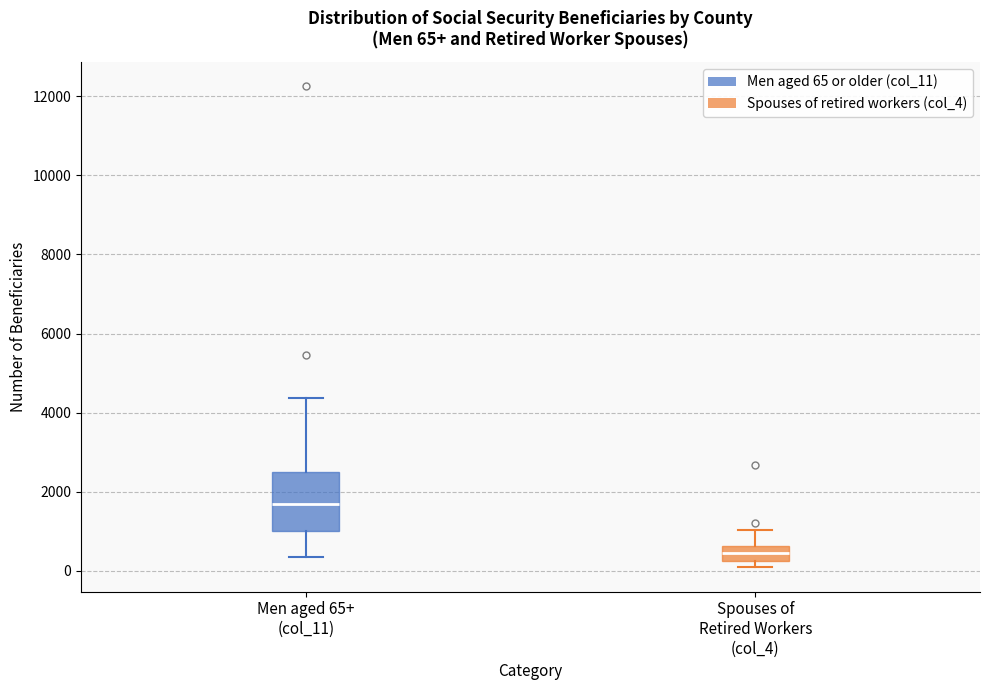

Which box's median line is the highest?

Men aged 65+ (col_11)